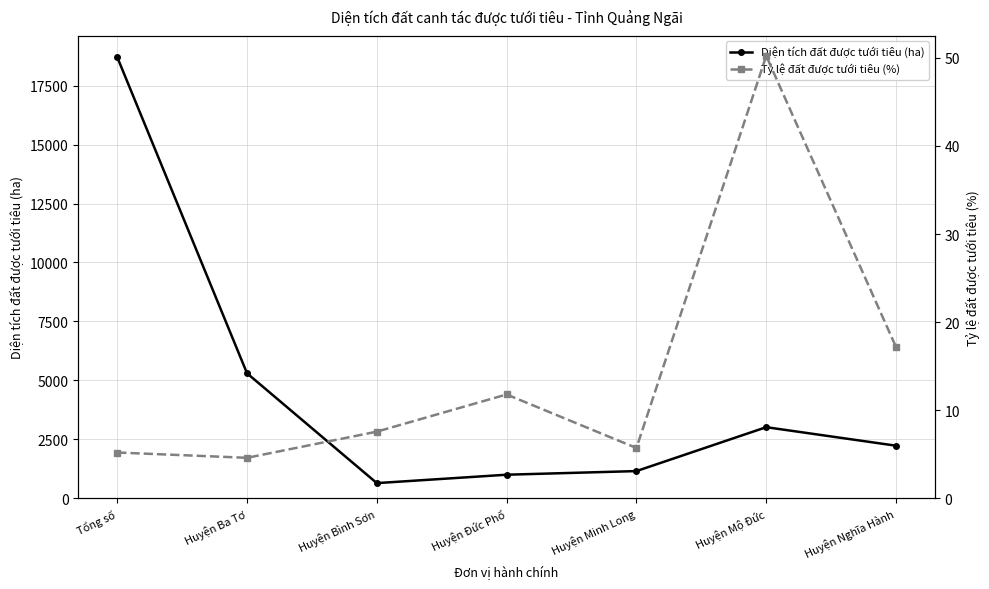

Which has a higher value, Tổng số or Huyện Mộ Đức?

Tổng số